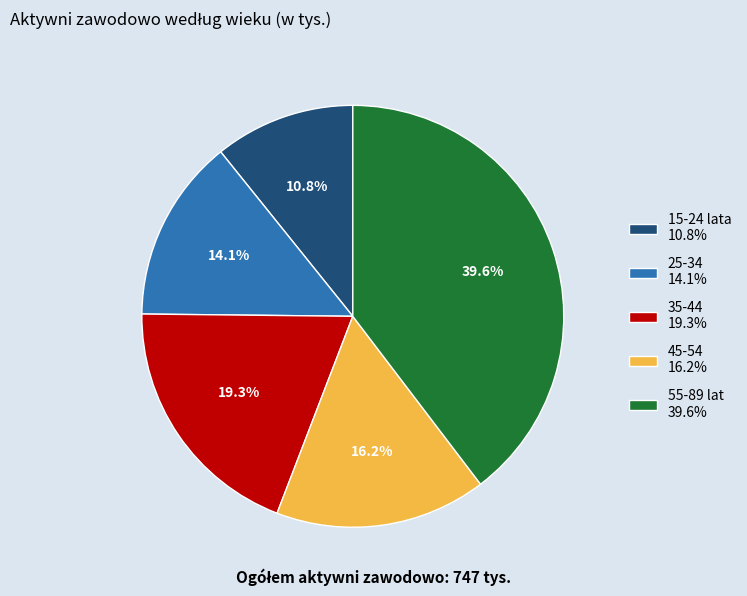

To the nearest percent, what is the combined percentage of 55-89 lat and 45-54?

56%